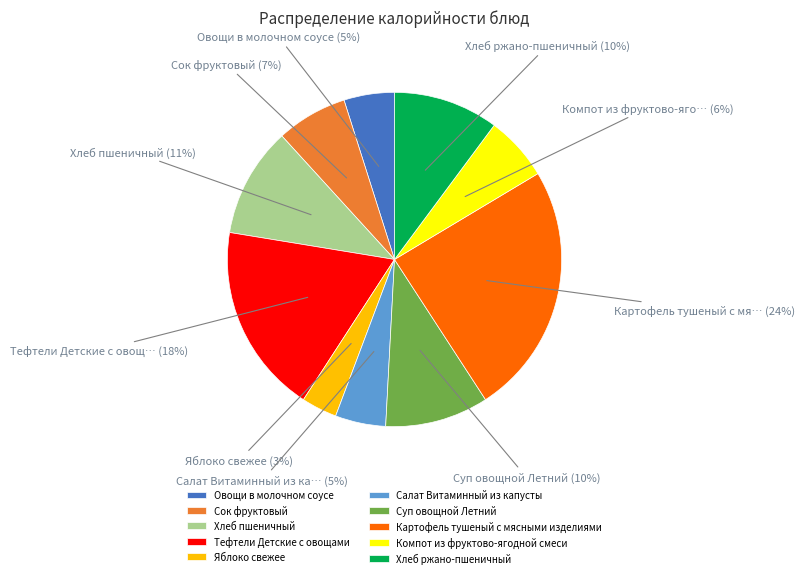

To the nearest percent, what is the difference between the largest and smallest slice percentages?

21%